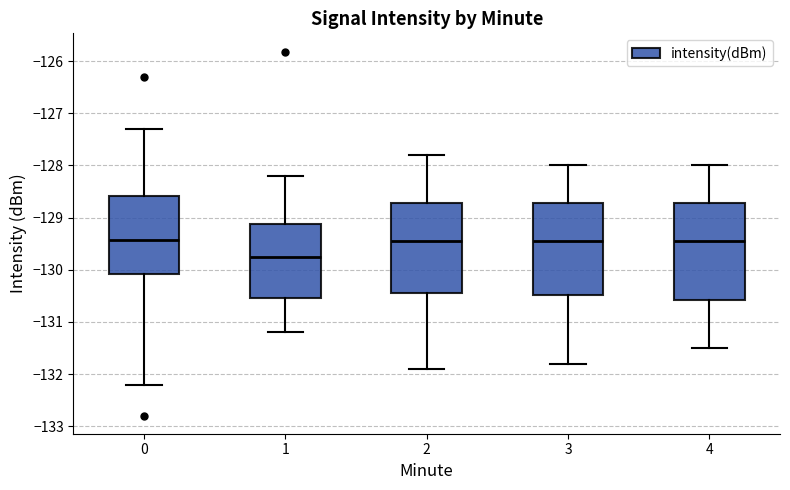

Reading left to right, transcribe this box plot: for each box, give where its median line is, the range the box spans, and where its two whiskers end, as read against the y-axis. The values are not printed on the chart, so give them approximately, as read against the axis.

0: median -129.4, box -130.1 to -128.6, whiskers -132.2 to -127.3
1: median -129.7, box -130.5 to -129.1, whiskers -131.2 to -128.2
2: median -129.4, box -130.4 to -128.7, whiskers -131.9 to -127.8
3: median -129.4, box -130.5 to -128.7, whiskers -131.8 to -128.0
4: median -129.4, box -130.6 to -128.7, whiskers -131.5 to -128.0